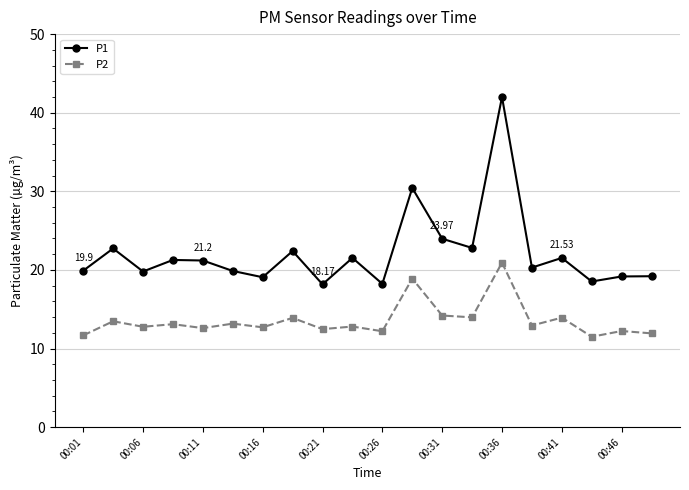

List the series in order of their peak value, lowest first.

P2, P1